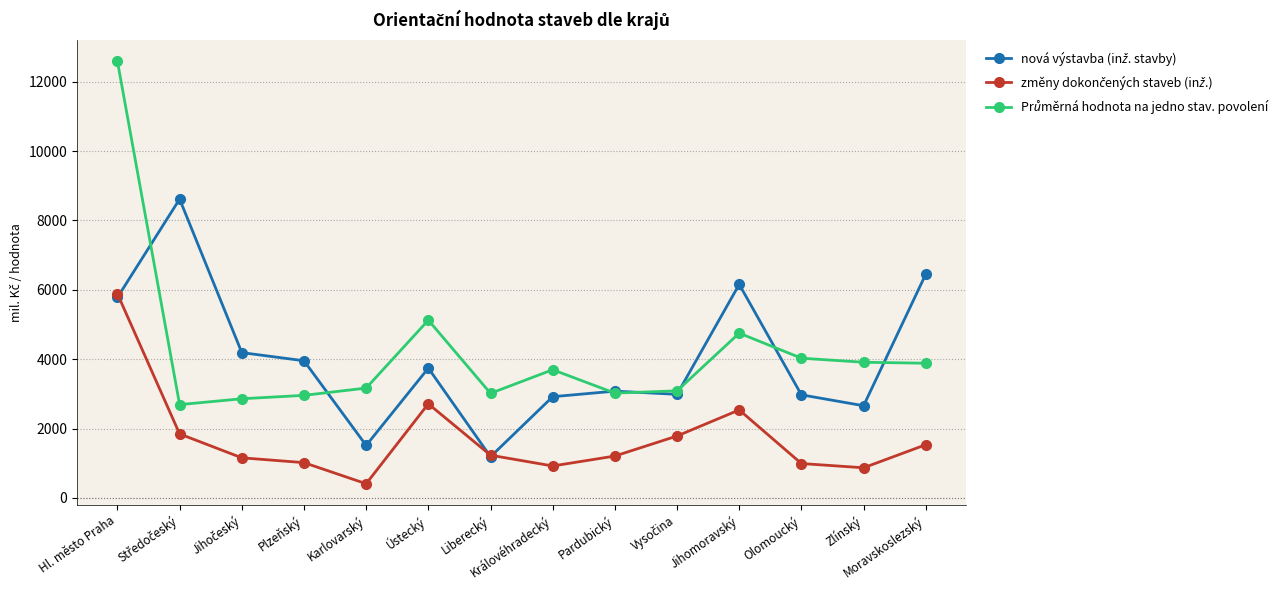

What is the difference between the highest and lowest values at Pardubický?

1871